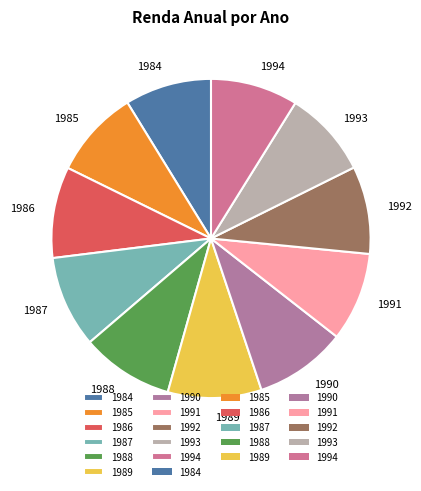

Does 1984 represent more than half of the total?

No